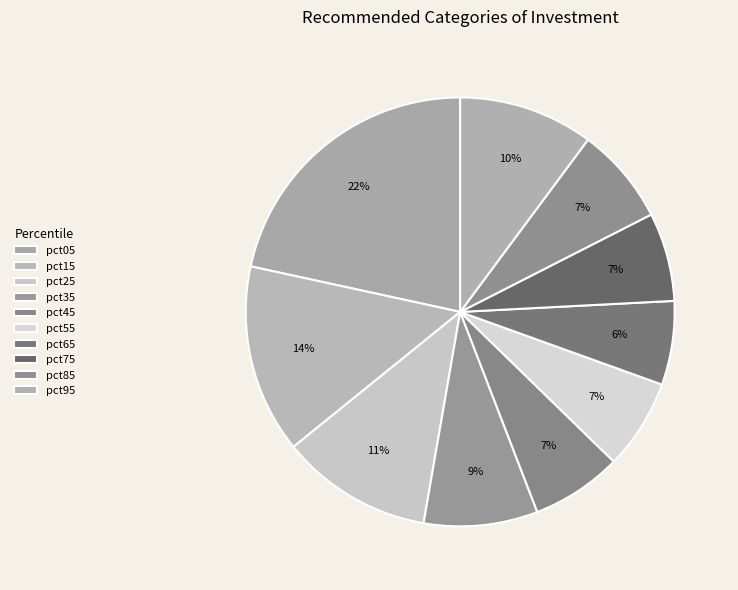

True or false: pct95 accounts for 24% of the total.

False